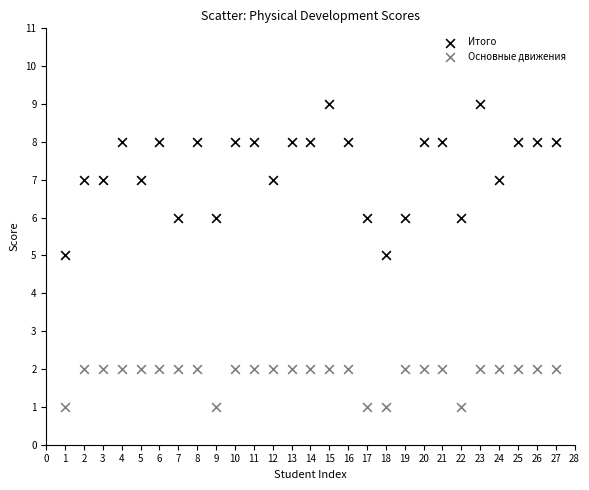

Across all data points, what is the range of X values (max minus min)?

26